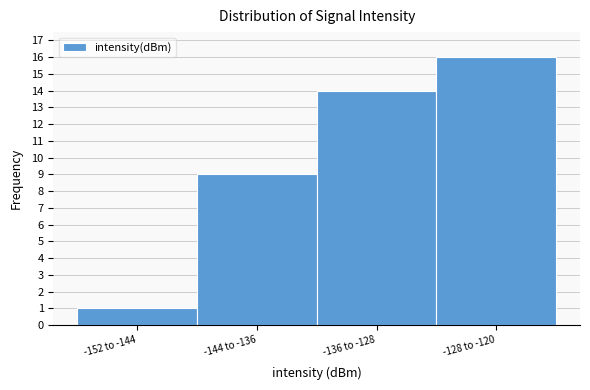

Reading left to right, what are all the values shown in this chart?

-152 to -144=1	-144 to -136=9	-136 to -128=14	-128 to -120=16